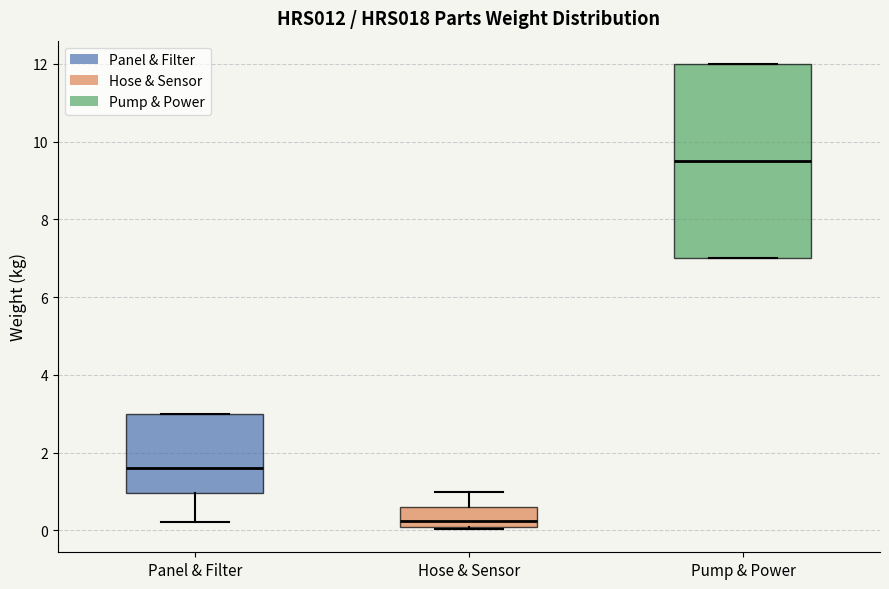

Reading left to right, transcribe this box plot: for each box, give where its median line is, the range the box spans, and where its two whiskers end, as read against the y-axis. The values are not printed on the chart, so give them approximately, as read against the axis.

Panel & Filter: median 1.6, box 1.0 to 3.0, whiskers 0.2 to 3.0
Hose & Sensor: median 0.2, box 0.0 to 0.6, whiskers 0.0 to 1.0
Pump & Power: median 9.6, box 7.0 to 12.0, whiskers 7.0 to 12.0